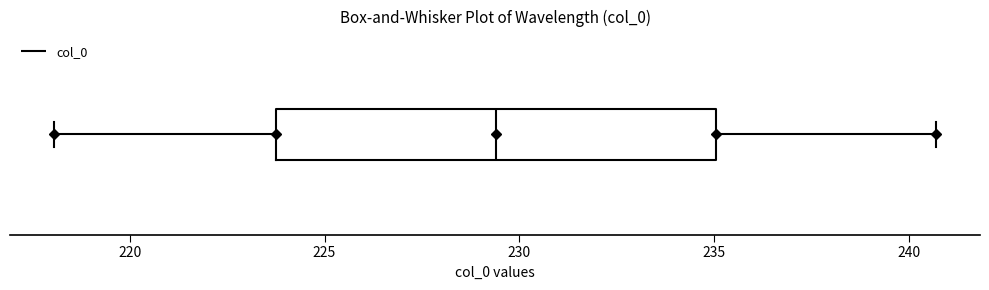

Where is the right edge of the box on the x-axis? The values are not printed on the chart, so give them approximately, as read against the axis.

235.0